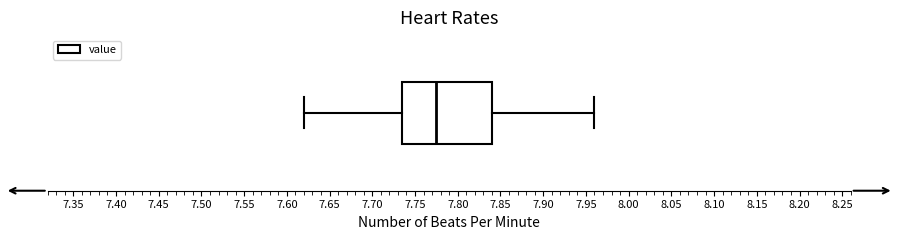

Where does the right whisker of the box end on the x-axis? The values are not printed on the chart, so give them approximately, as read against the axis.

7.960